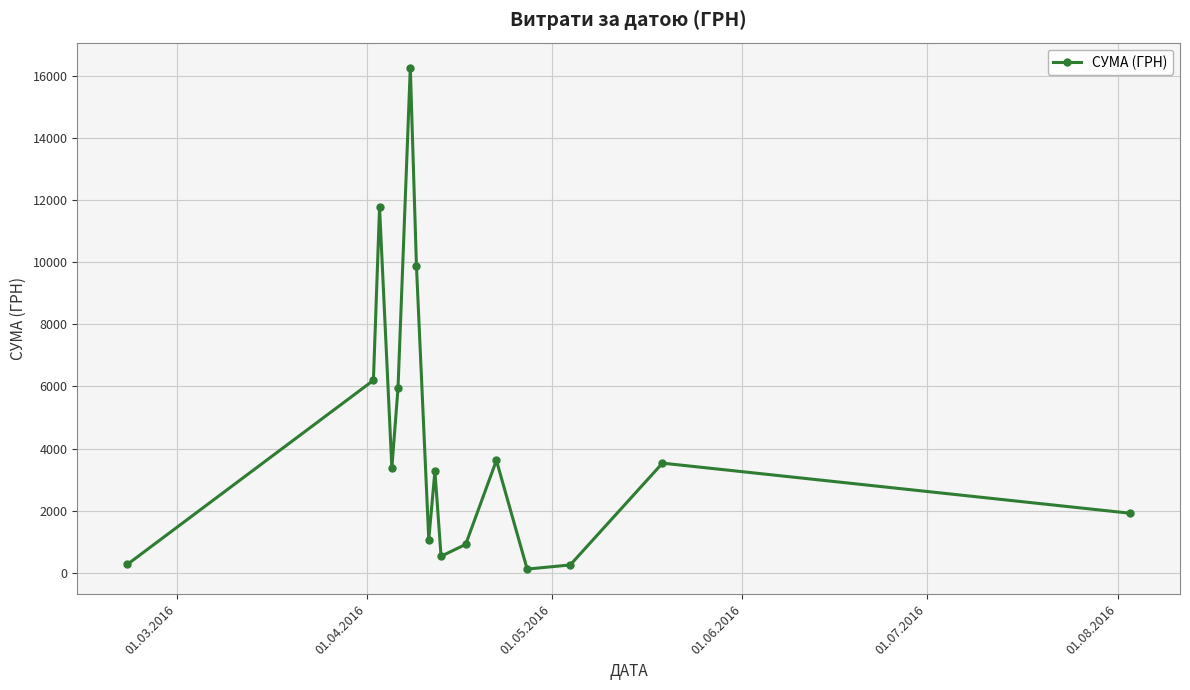

What is the difference between the second highest and second lowest values?

11508.0